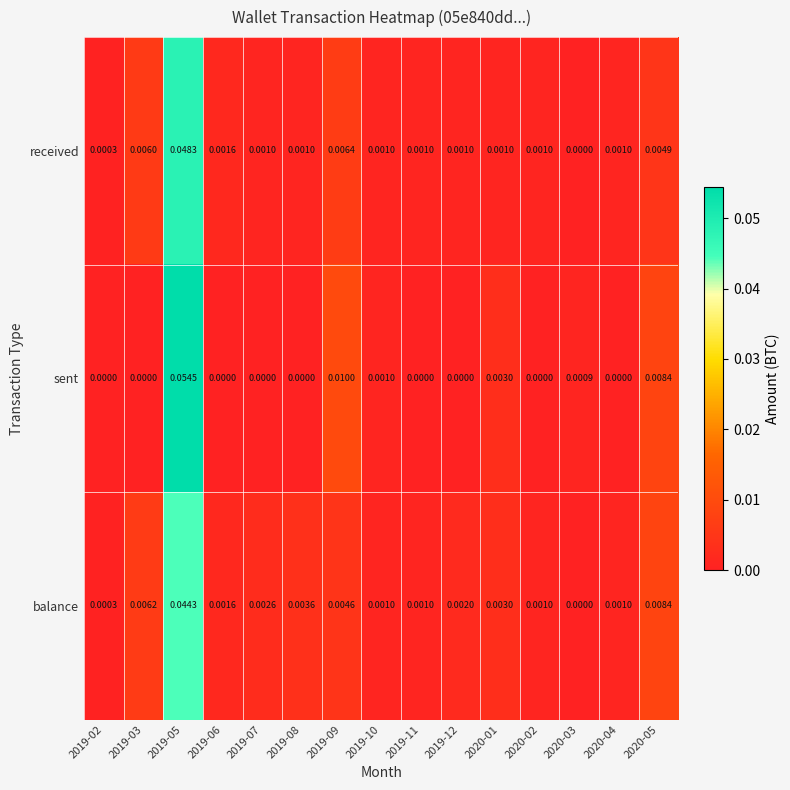

Rank the series by their maximum value, from highest to lowest.

sent, received, balance